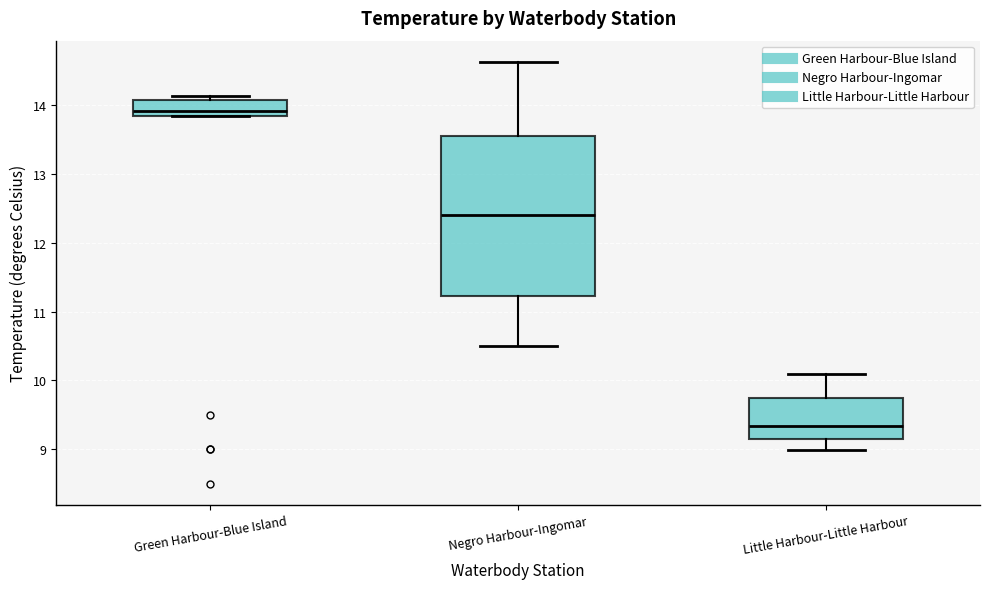

Reading left to right, transcribe this box plot: for each box, give where its median line is, the range the box spans, and where its two whiskers end, as read against the y-axis. The values are not printed on the chart, so give them approximately, as read against the axis.

Green Harbour-Blue Island: median 13.9, box 13.8 to 14.1, whiskers 13.8 to 14.1 (just above the box's upper edge)
Negro Harbour-Ingomar: median 12.4, box 11.2 to 13.5, whiskers 10.5 to 14.6
Little Harbour-Little Harbour: median 9.3, box 9.2 to 9.7, whiskers 9.0 to 10.1